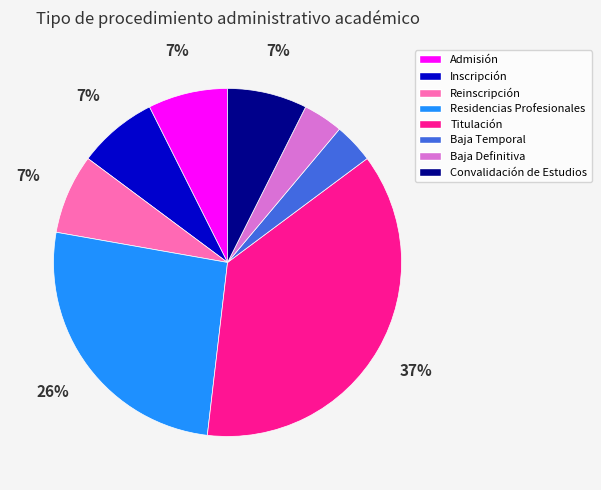

How many slices are in this pie chart?

8